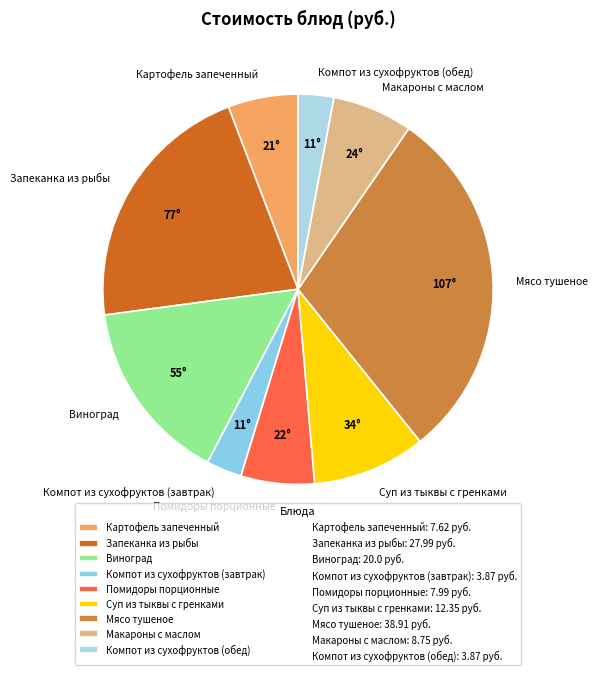

How many slices are in this pie chart?

9